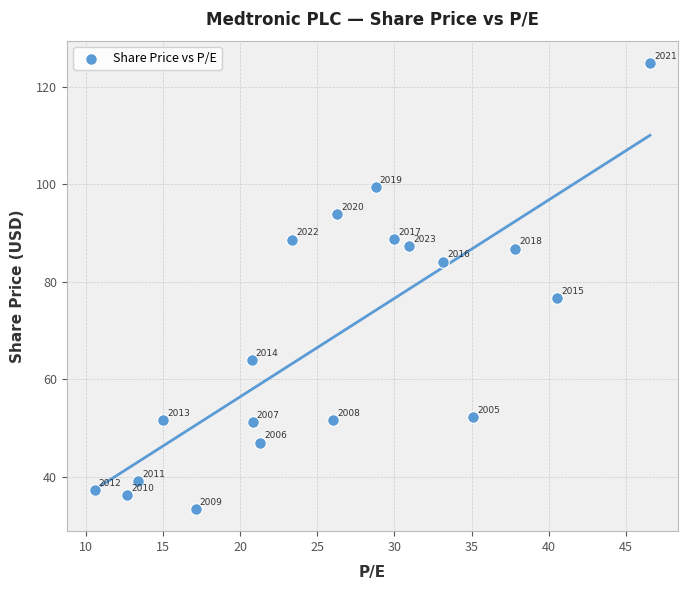

What is the range of X values (max minus min)?

36.0